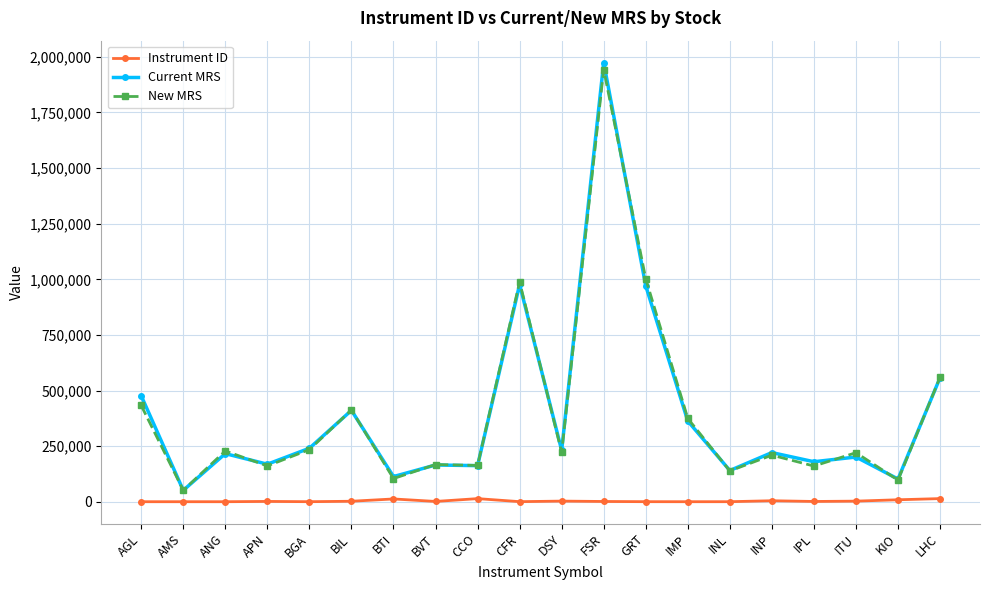

True or false: Instrument ID has more than 1 interior local peaks.

True